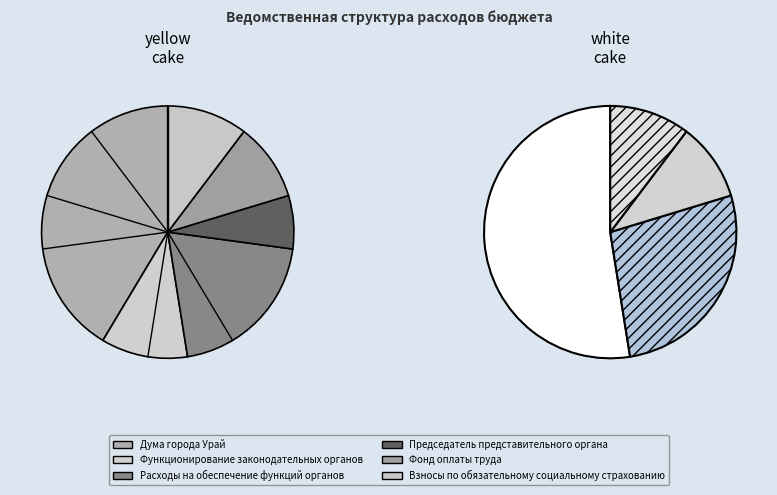

How much of the chart is everything except Фонд оплаты труда?

90.0%